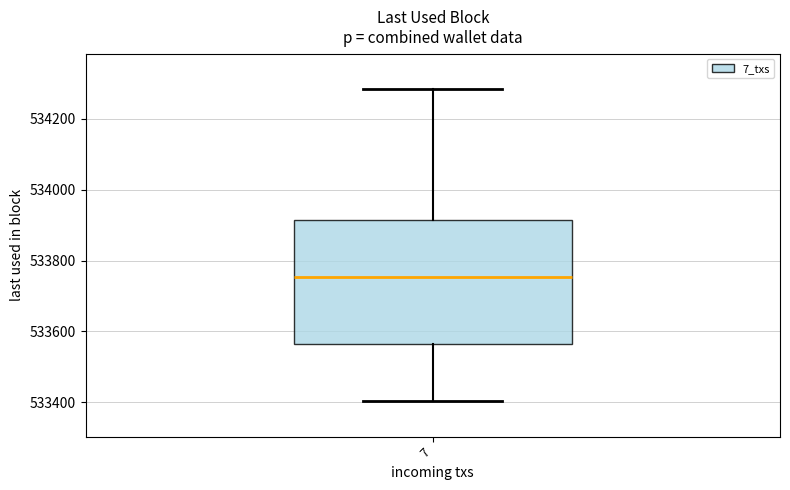

Read this box plot against the y-axis: the position of the median line, the range covered by the box, and the ends of both whiskers. The values are not printed on the chart, so give them approximately, as read against the axis.

median 533760, box 533560 to 533920, whiskers 533400 to 534280